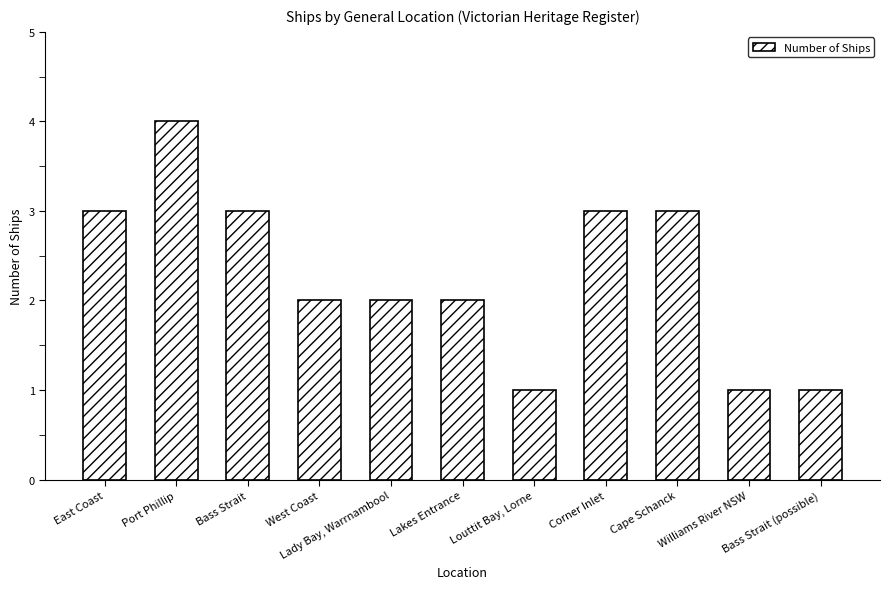

How many data points does each series have?

11